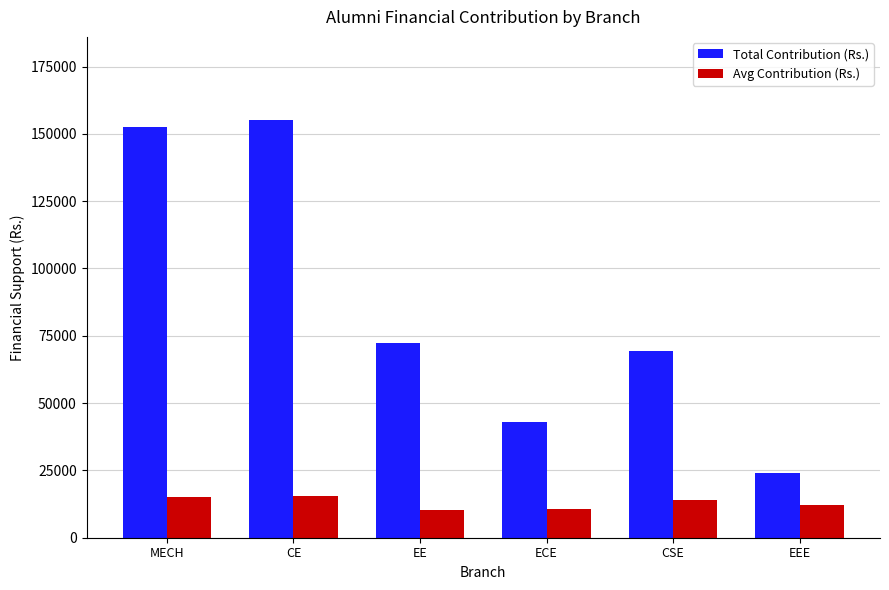

What is the difference between the highest and lowest values at EE?

62142.9